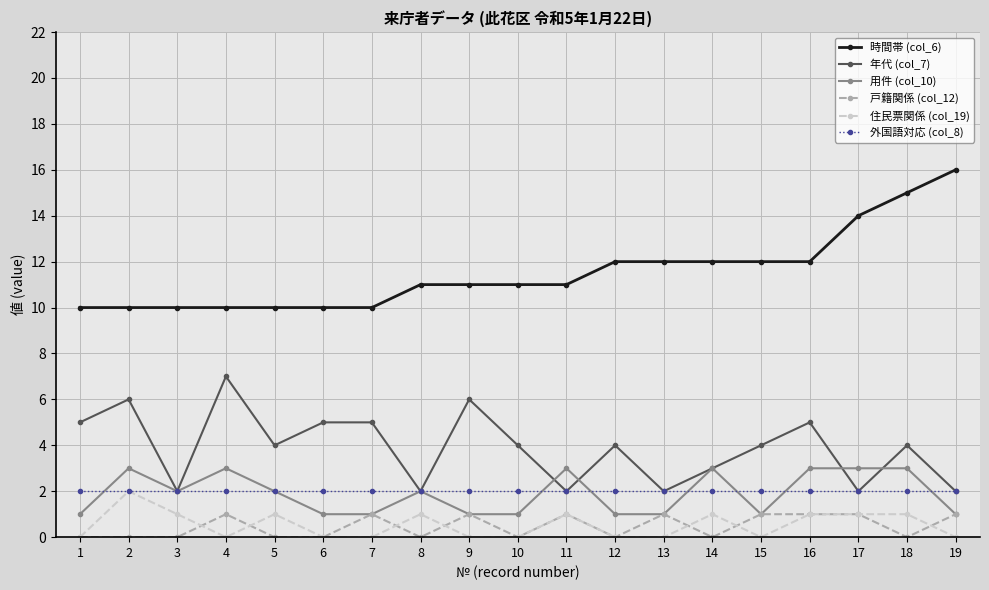

The value of 年代 (col_7) at 19 is 3. True or false?

False